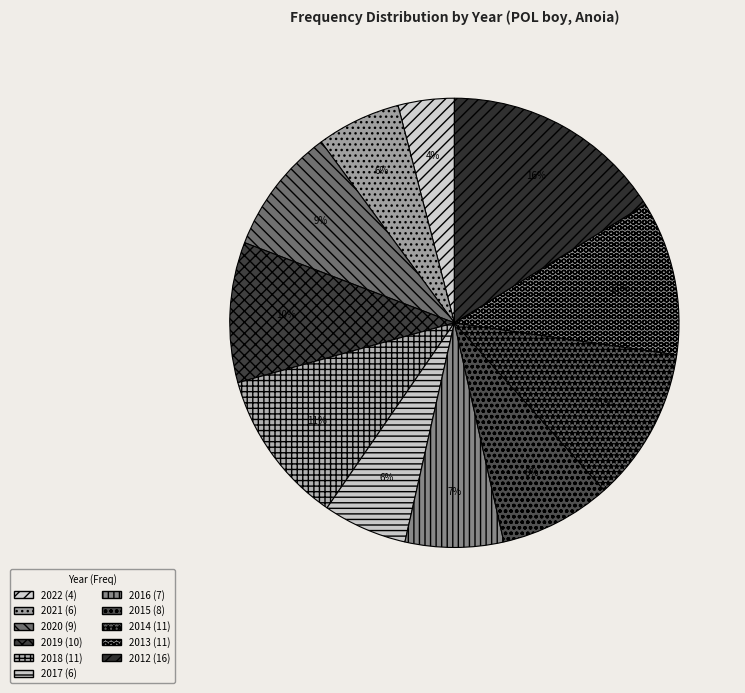

Does 2022 represent more than half of the total?

No